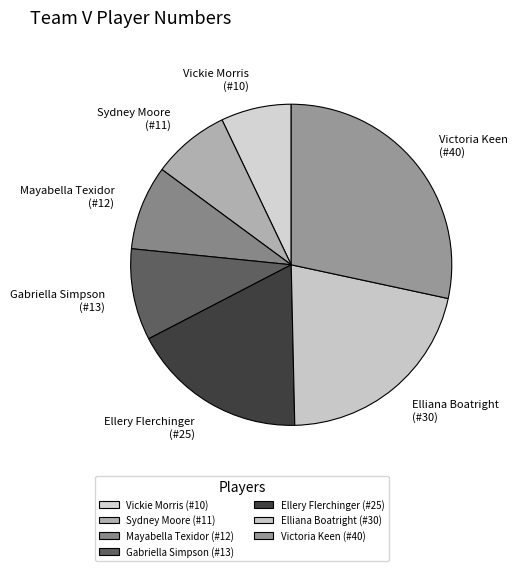

Approximately how many times larger is the value at Elliana Boatright (#30) compared to Sydney Moore (#11)?

2.7